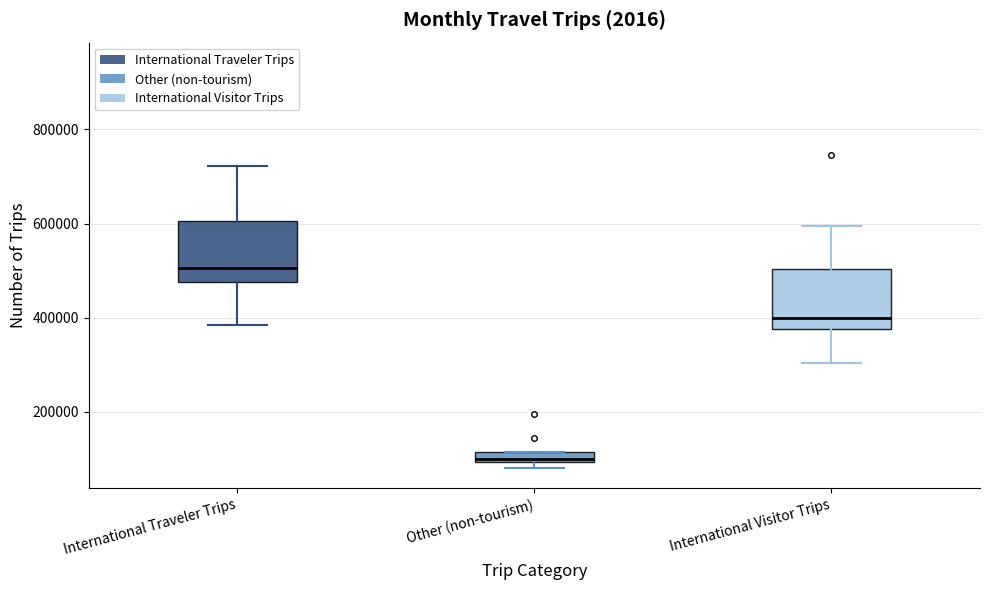

Where is the upper edge of the box for Other (non-tourism) on the y-axis? The values are not printed on the chart, so give them approximately, as read against the axis.

120000